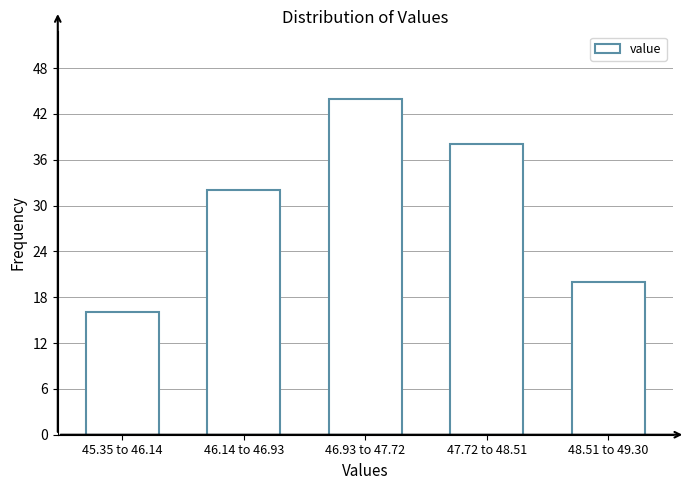

Reading left to right, list all the values displayed in this chart.

16	32	44	38	20